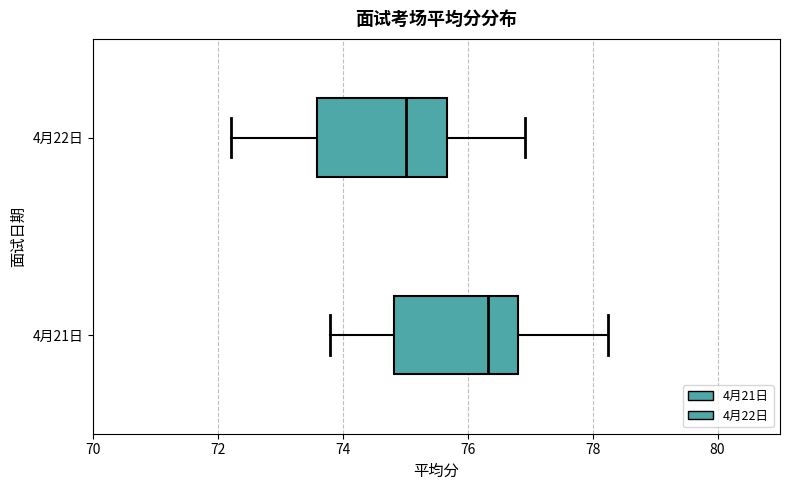

Which box has the furthest to the right median line?

4月21日